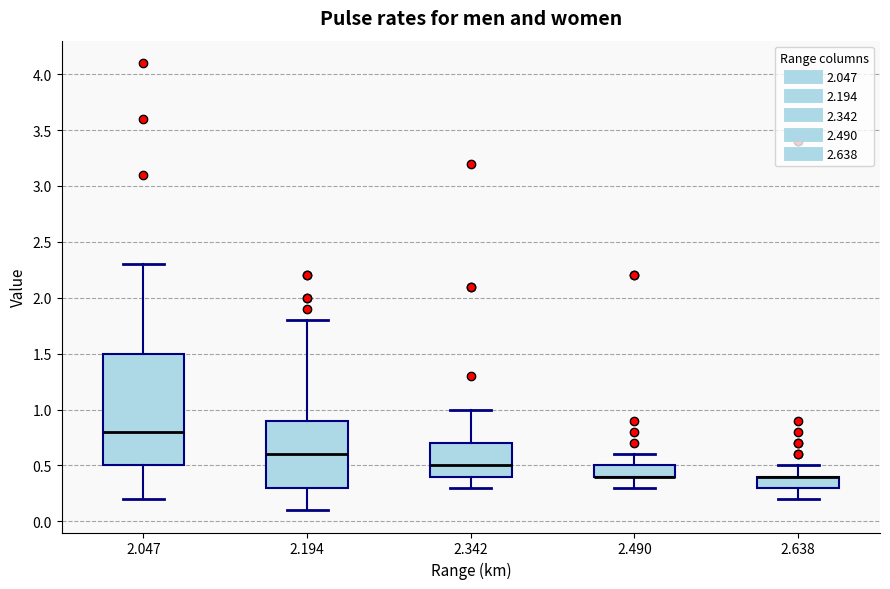

Where is the lower edge of the box at x = 2.342 on the y-axis? The values are not printed on the chart, so give them approximately, as read against the axis.

0.4